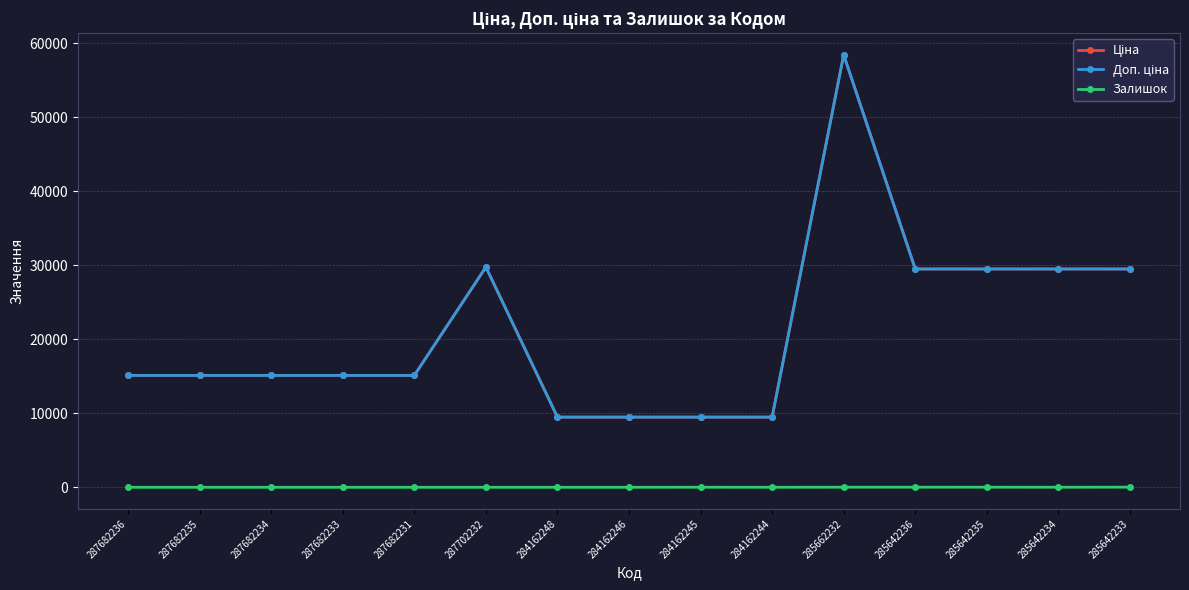

Rank the categories by Ціна value from lowest to highest.

284162248, 284162246, 284162245, 284162244, 287682236, 287682235, 287682234, 287682233, 287682231, 285642236, 285642235, 285642234, 285642233, 287702232, 285662232